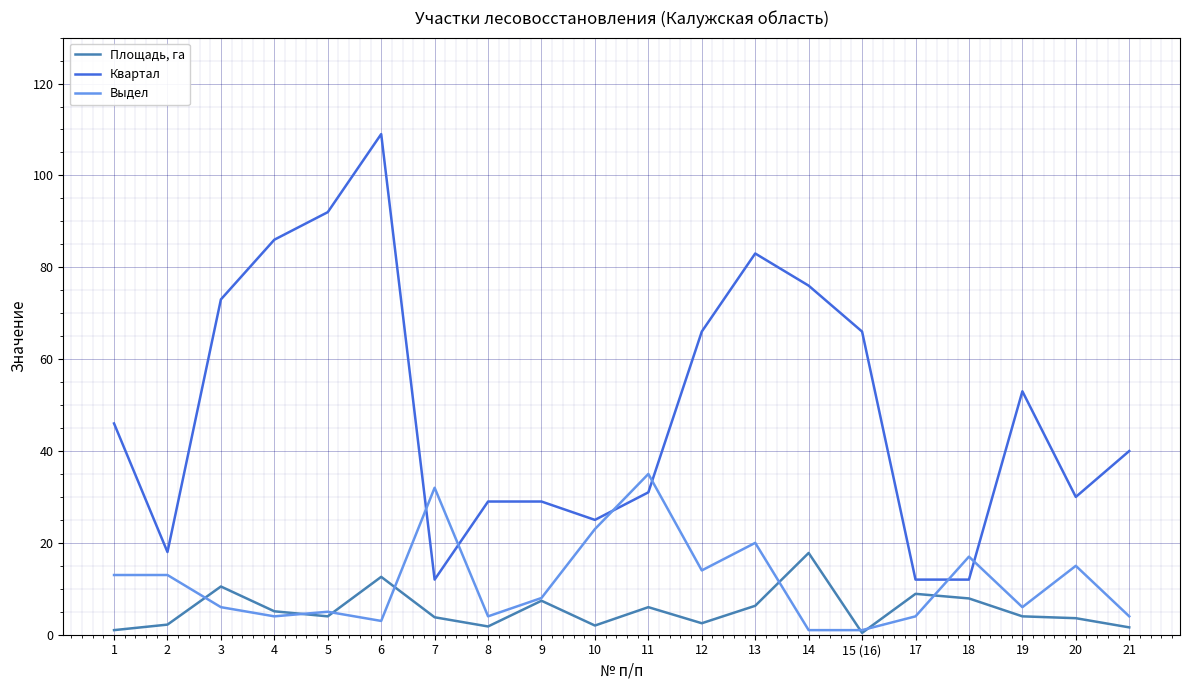

How many series are shown in this chart?

3